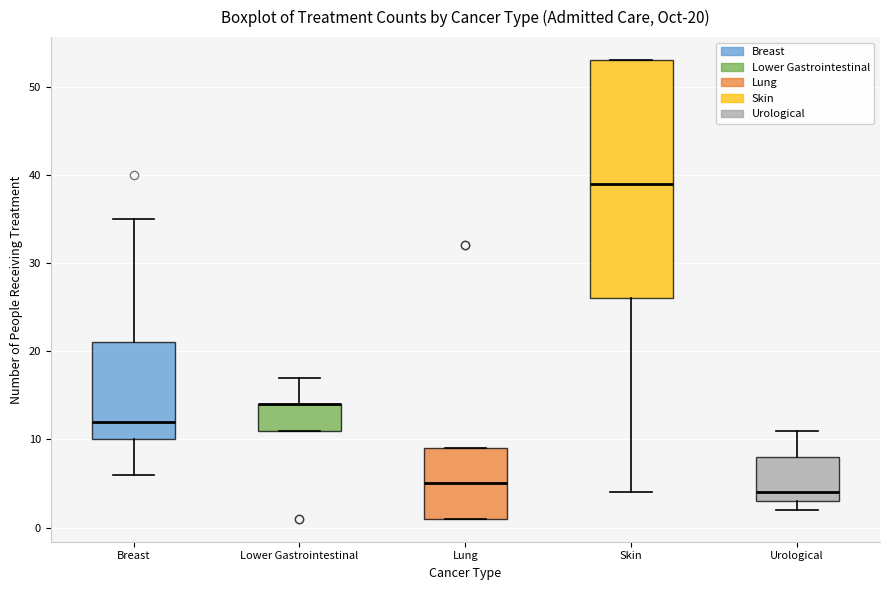

Which box is the tallest, from its lower edge to its upper edge?

Skin